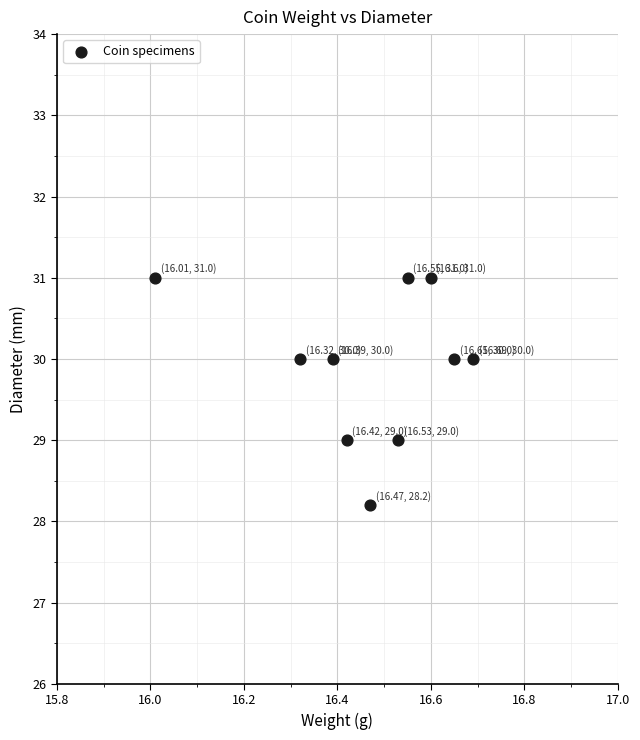

What is the average Y value?

29.9